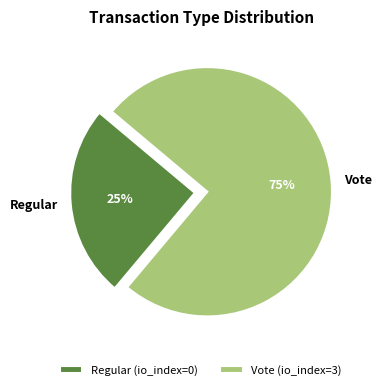

Rank the categories by value from lowest to highest.

Regular, Vote